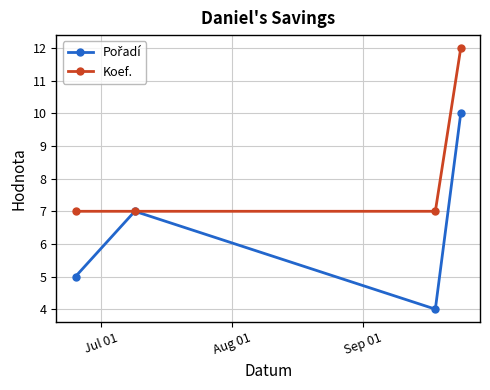

True or false: Koef. has more than 1 points higher than both neighbors.

False